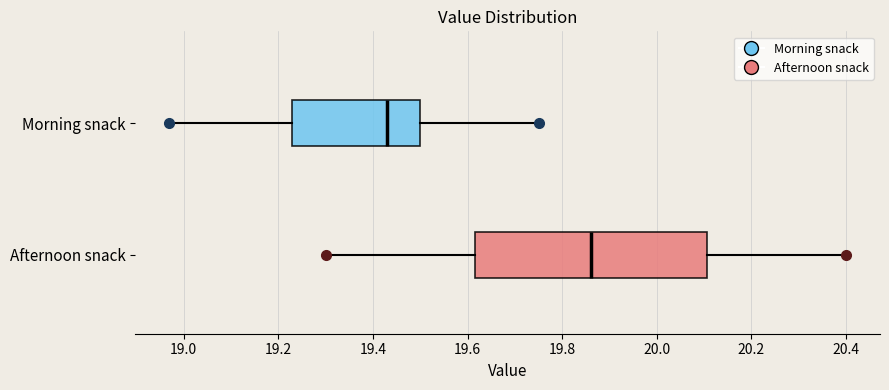

Which box is the widest, from its left edge to its right edge?

Afternoon snack